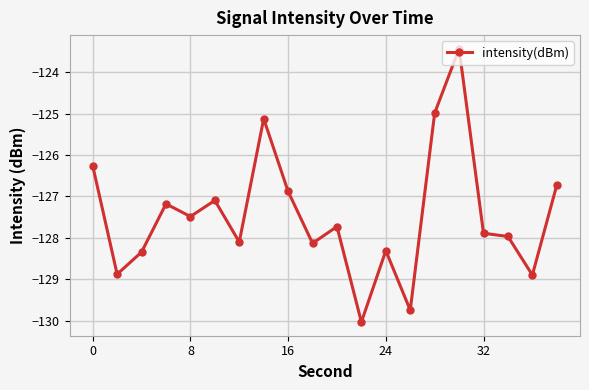

Reading left to right, list all the values displayed in this chart.

-126.3	-128.9	-128.3	-127.2	-127.5	-127.1	-128.1	-125.1	-126.9	-128.1	-127.7	-130.0	-128.3	-129.7	-125.0	-123.4	-127.9	-128.0	-128.9	-126.7